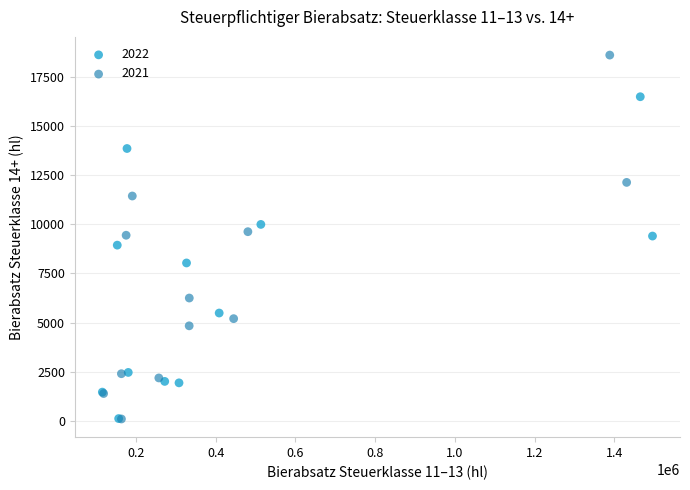

Which series contains the highest Y value?

2021